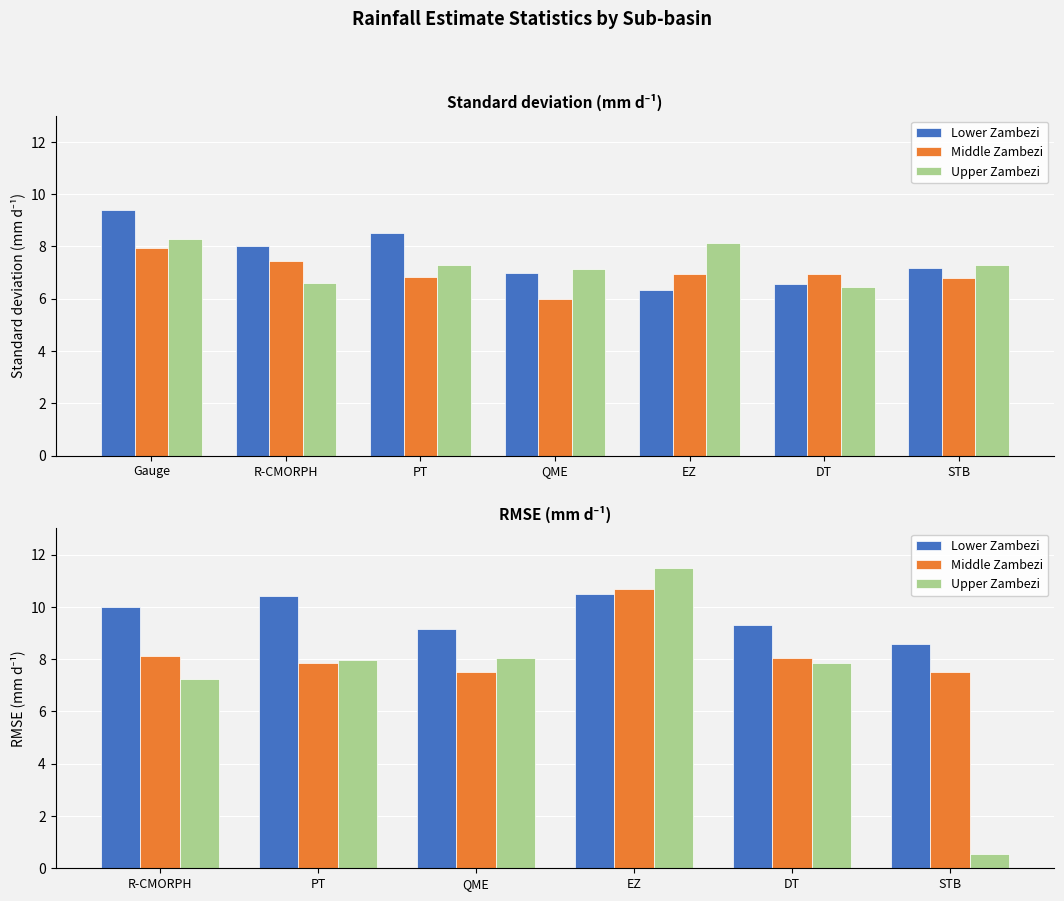

True or false: Middle Zambezi has a value of 12.1 at STB.

False